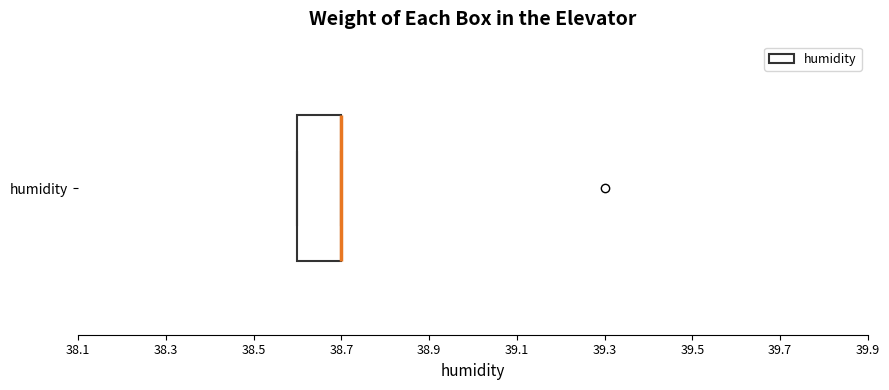

Read this box plot against the x-axis: the position of the median line, the range covered by the box, and the ends of both whiskers. The values are not printed on the chart, so give them approximately, as read against the axis.

median 38.7 (drawn on the box's right edge), box 38.6 to 38.7, whiskers 38.6 to 38.7